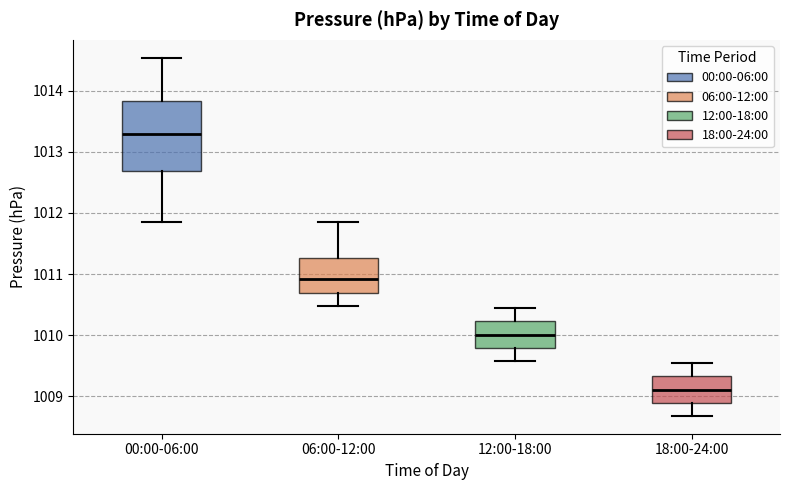

Where is the upper edge of the box for 06:00-12:00 on the y-axis? The values are not printed on the chart, so give them approximately, as read against the axis.

1011.3